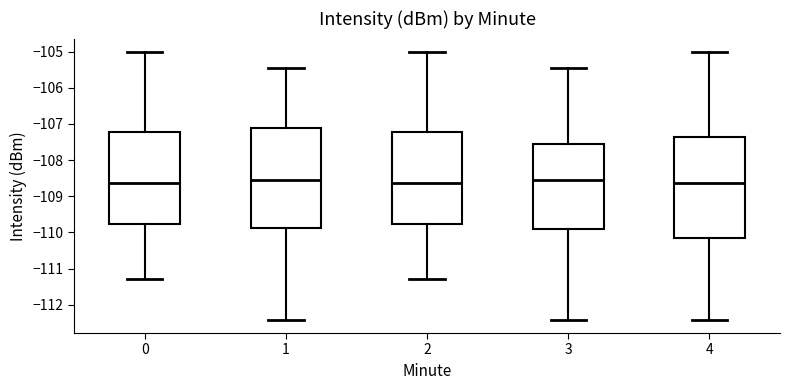

Reading left to right, transcribe this box plot: for each box, give where its median line is, the range the box spans, and where its two whiskers end, as read against the y-axis. The values are not printed on the chart, so give them approximately, as read against the axis.

0: median -108.6, box -109.8 to -107.2, whiskers -111.3 to -105.0
1: median -108.6, box -109.9 to -107.1, whiskers -112.4 to -105.5
2: median -108.6, box -109.8 to -107.2, whiskers -111.3 to -105.0
3: median -108.6, box -109.9 to -107.6, whiskers -112.4 to -105.5
4: median -108.6, box -110.2 to -107.4, whiskers -112.4 to -105.0